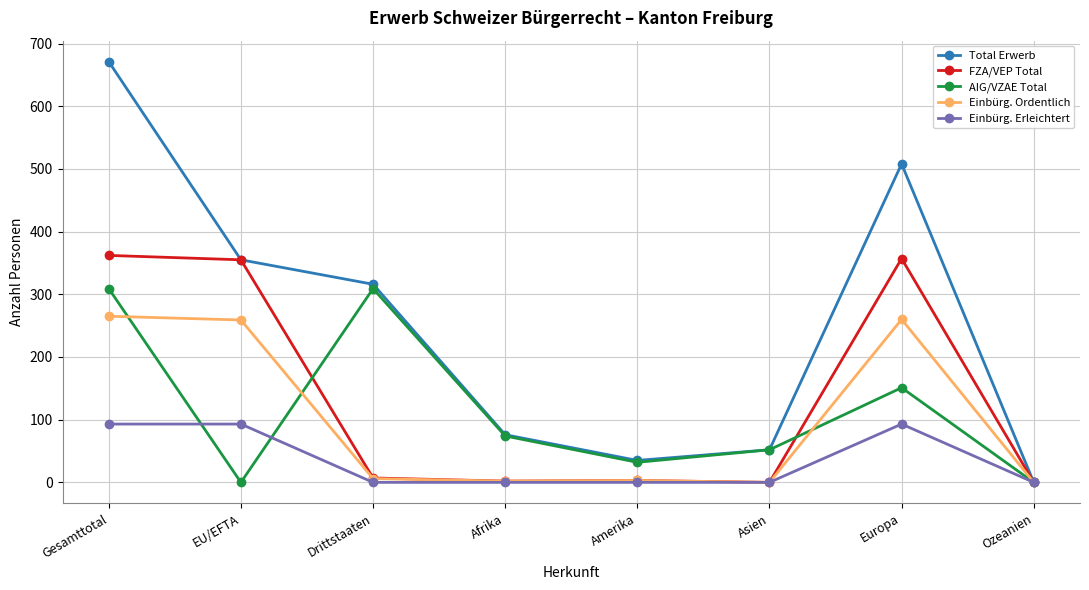

What is the maximum value shown in the chart?

671